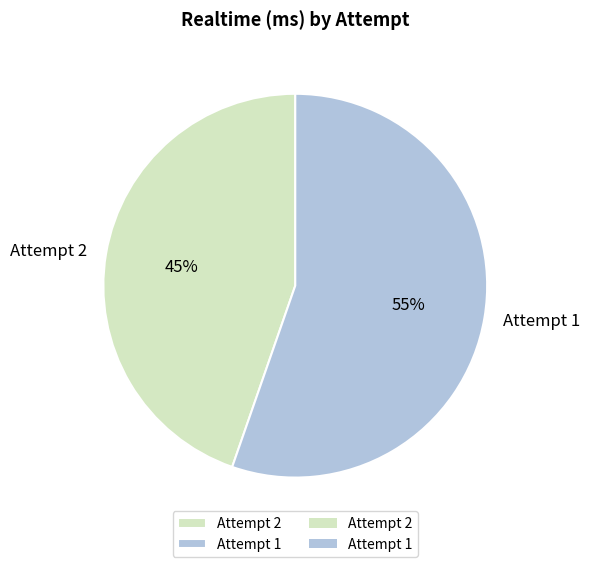

To the nearest percent, what is the combined percentage of Attempt 2 and Attempt 1?

100%